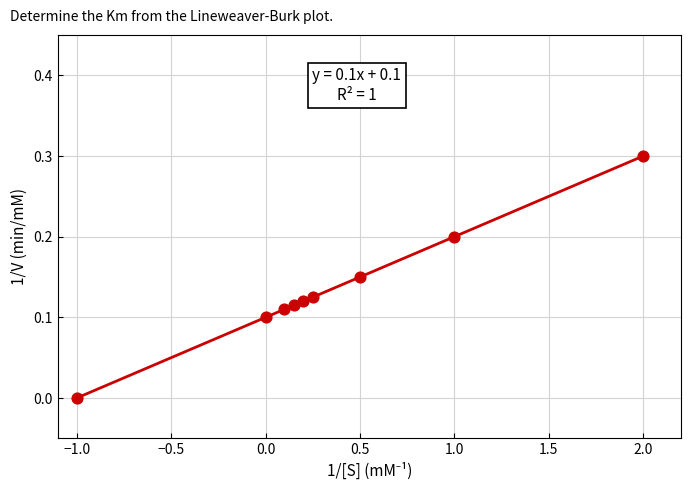

What is the average X value?

0.4